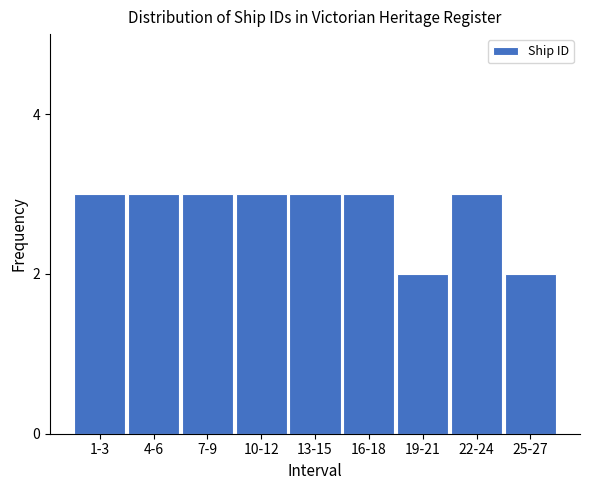

Reading left to right, what are all the values shown in this chart?

3	3	3	3	3	3	2	3	2